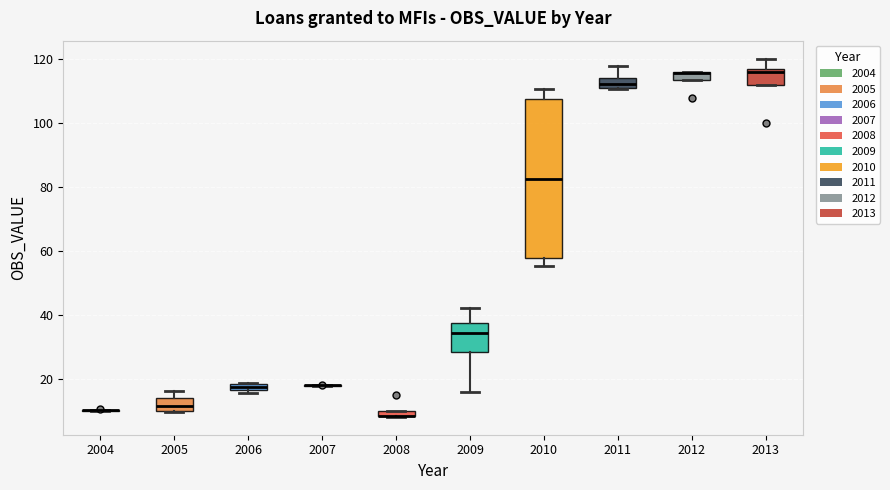

Which box is the tallest, from its lower edge to its upper edge?

2010